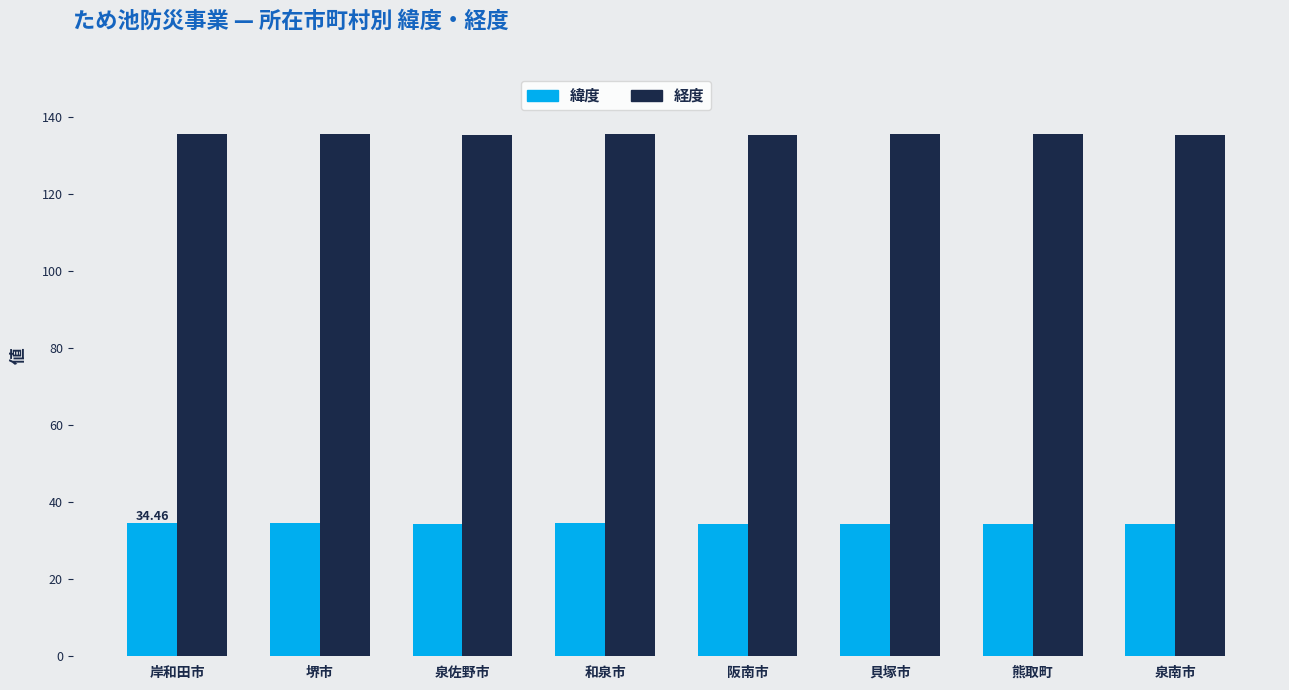

True or false: 経度 has a value of 43.1 at 泉南市.

False